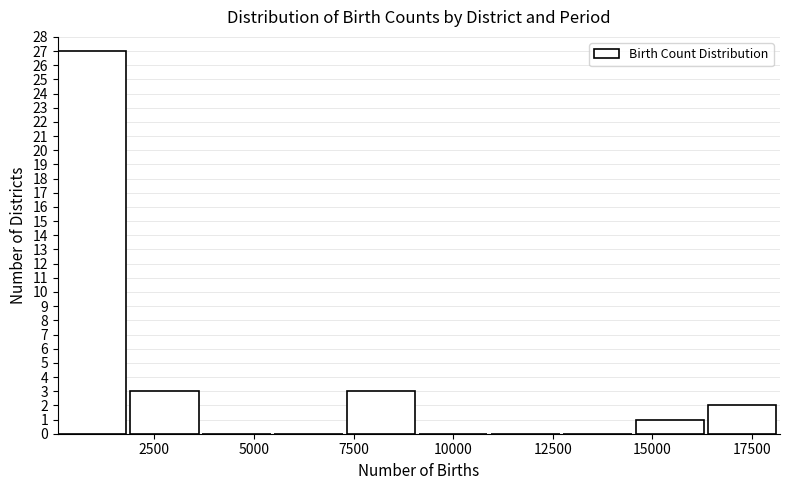

Read against the x-axis, roughly where is the centre of the tallest bar?

1000